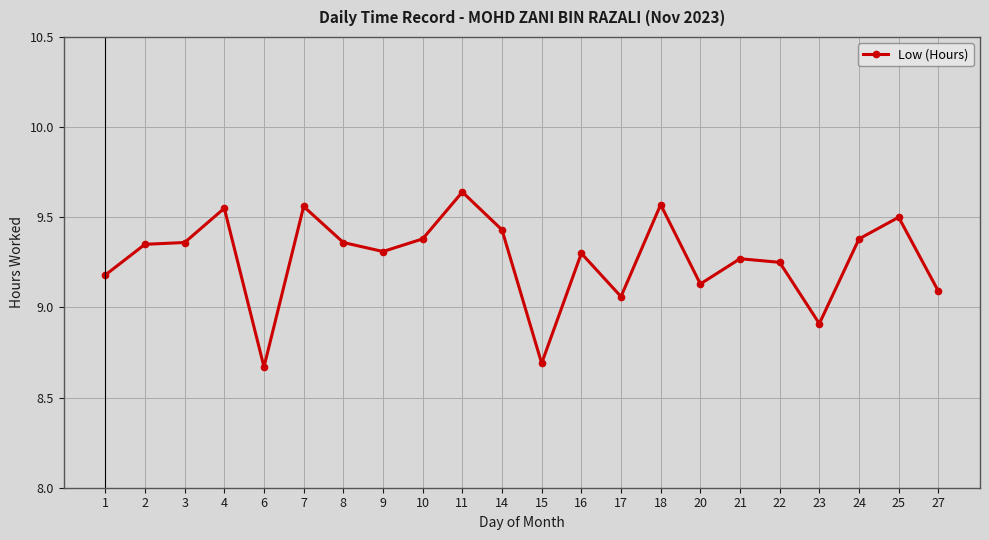

The chart shows a value of 9.4 at 10. True or false?

True